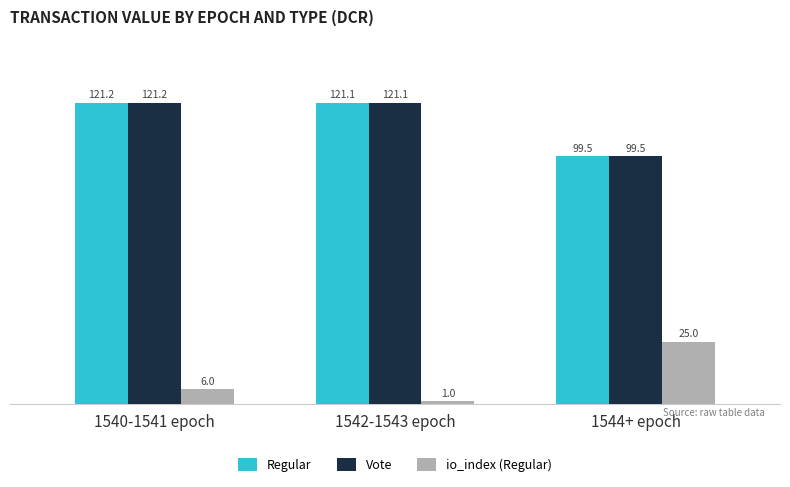

What is the difference between the Vote values at 1544+ epoch and 1540-1541 epoch?

21.7